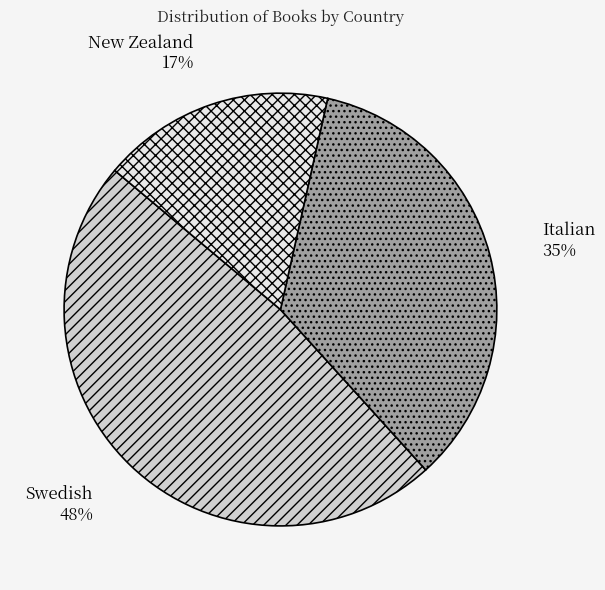

Which slice is the largest?

Swedish